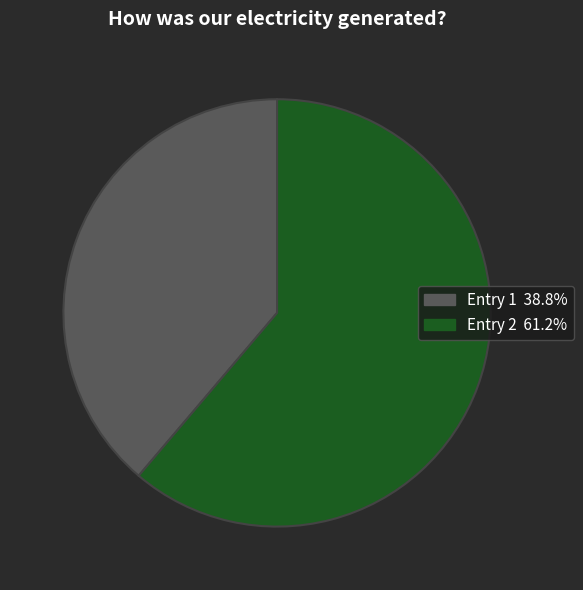

Combined, do Entry 1 38.8% and Entry 2 61.2% account for over 50%?

Yes